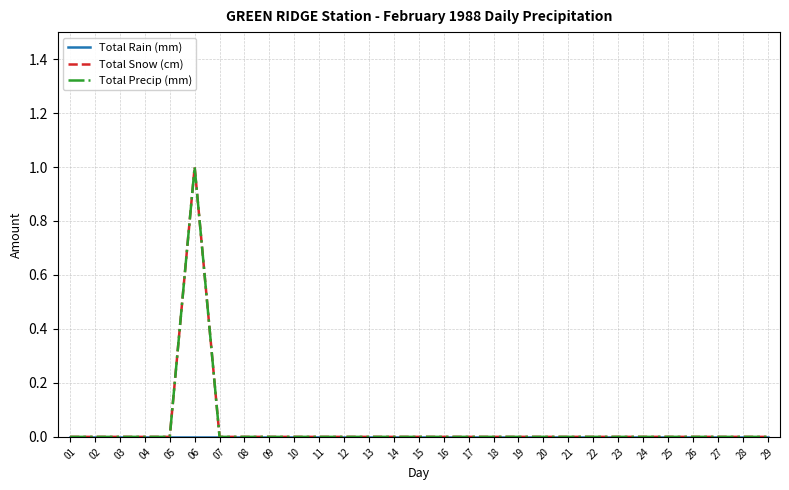

What are all the series names shown in the legend?

Total Rain (mm), Total Snow (cm), Total Precip (mm)